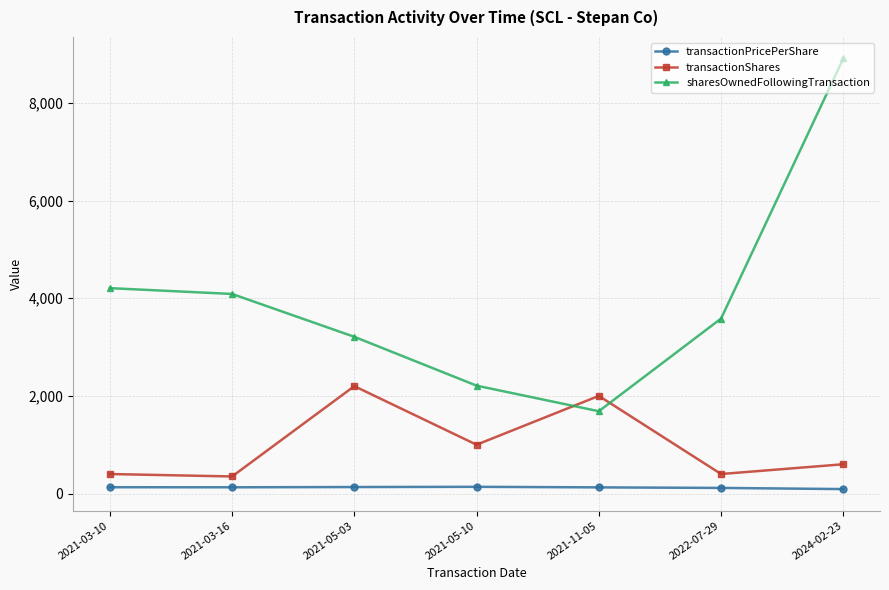

Is this an area chart (filled region under the line)?

No